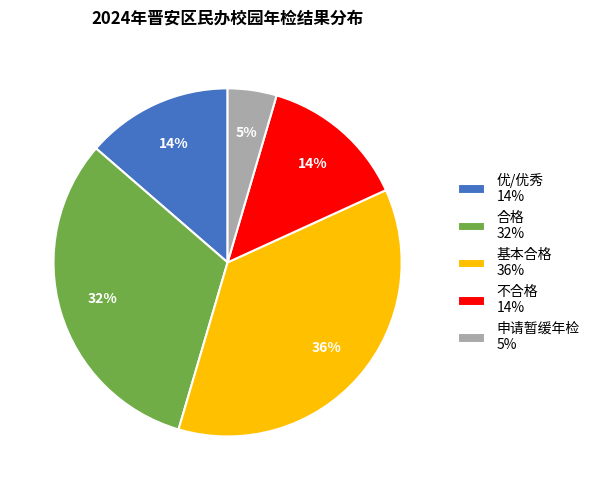

Between 基本合格 36% and 申请暂缓年检 5%, which is larger?

基本合格 36%